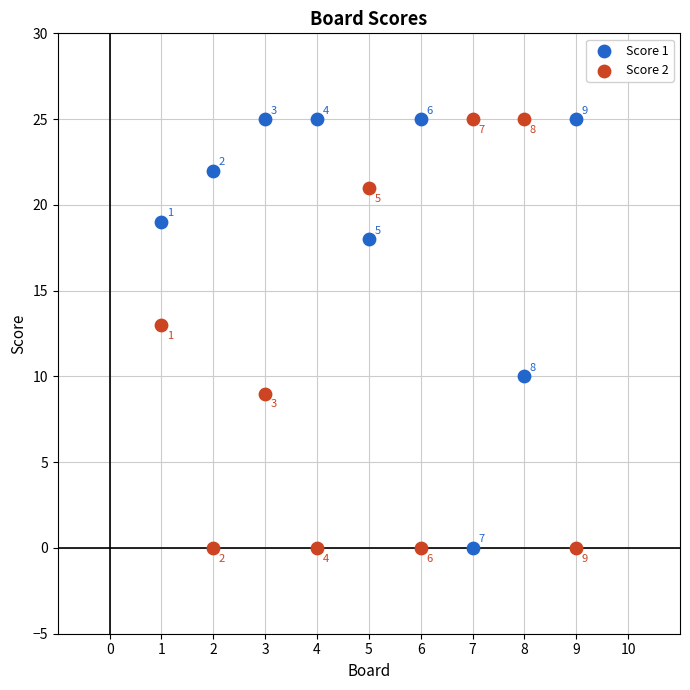

What is the X range (max minus min) for the scatter plot?

8